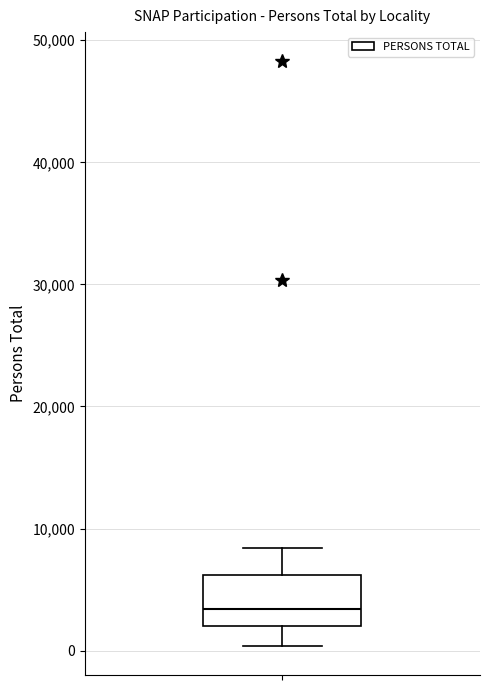

Read this box plot against the y-axis: the position of the median line, the range covered by the box, and the ends of both whiskers. The values are not printed on the chart, so give them approximately, as read against the axis.

median 3000, box 2000 to 6000, whiskers 0 to 8000